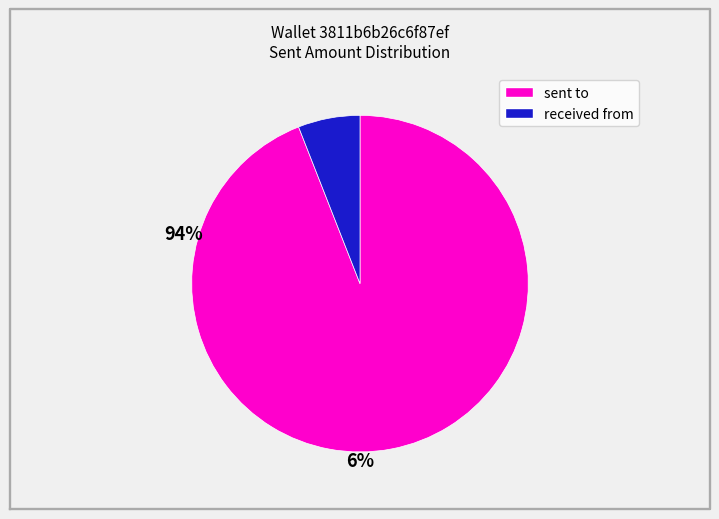

Is there any slice that represents more than half of the pie?

Yes